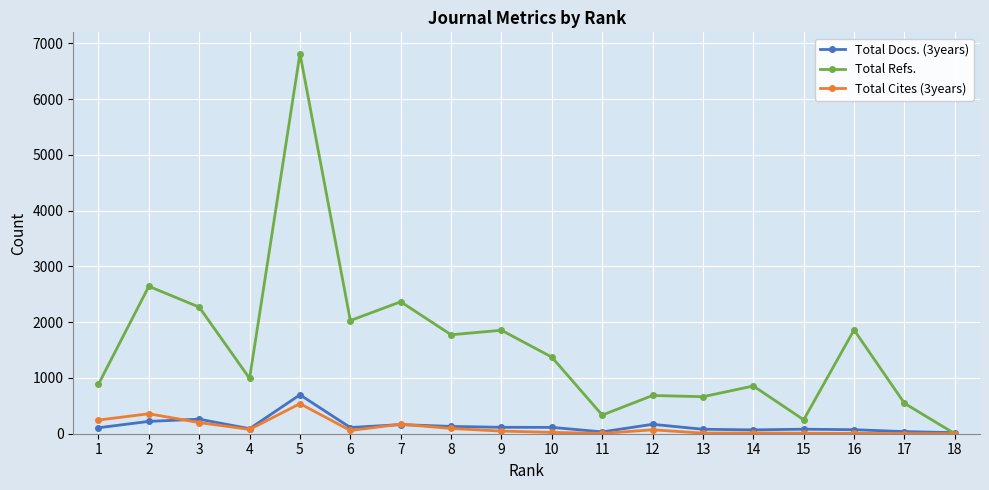

At which category is the sum across all series the highest?

5